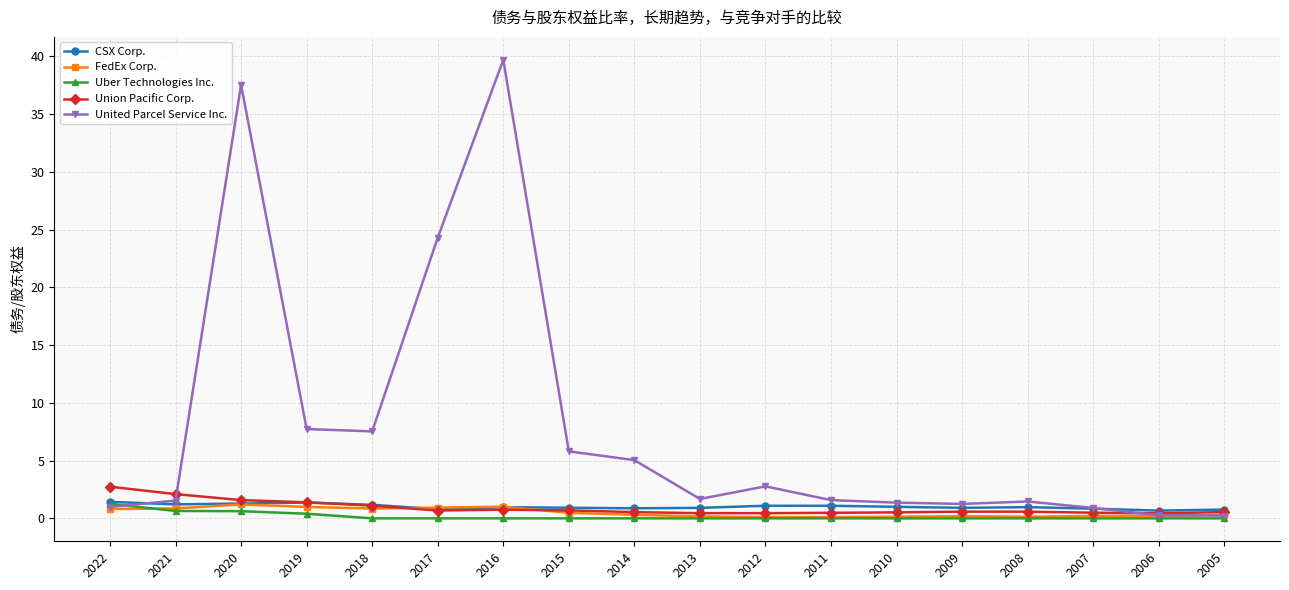

How many lines are shown in the chart?

5